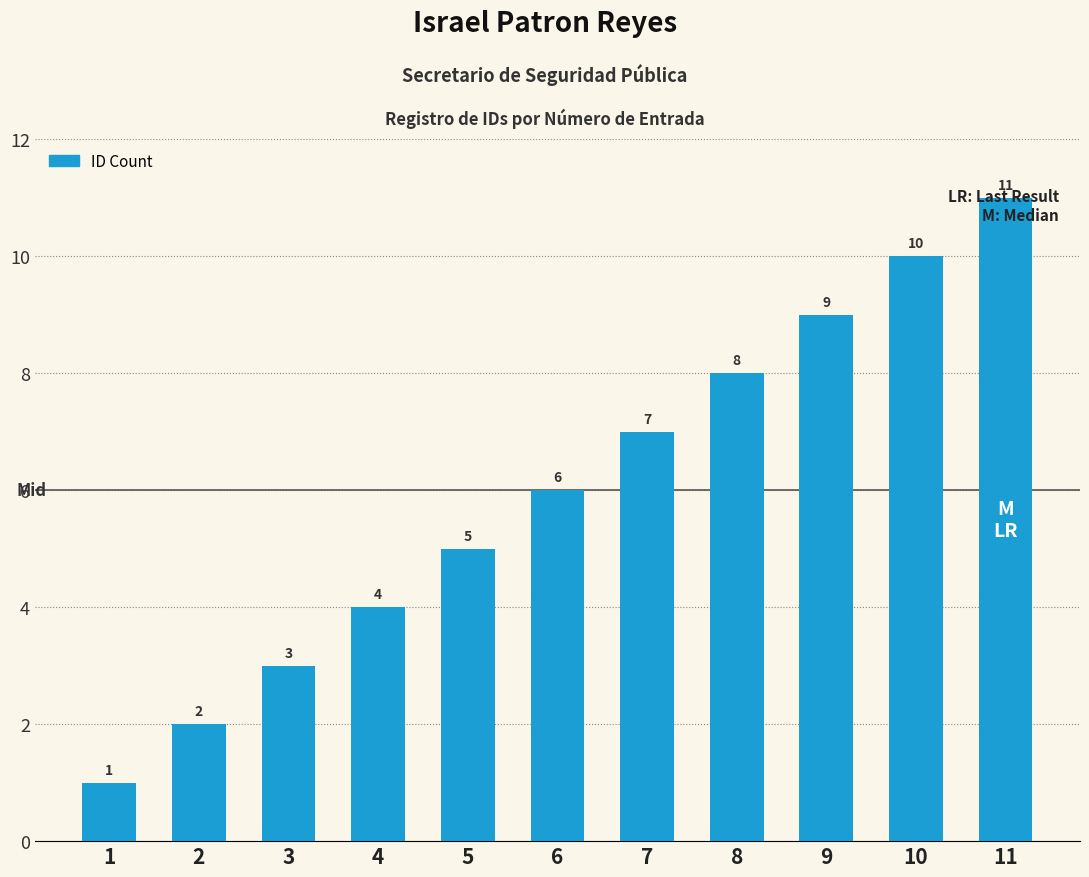

How many series are shown in this chart?

1